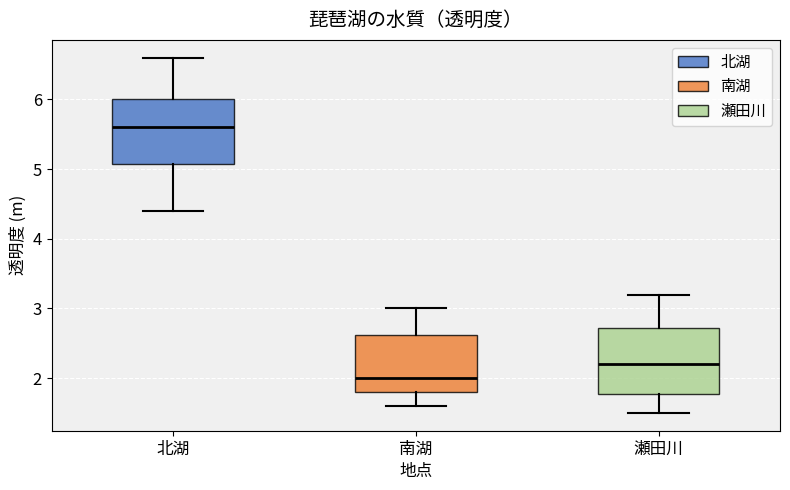

Which box's median line is the lowest?

南湖